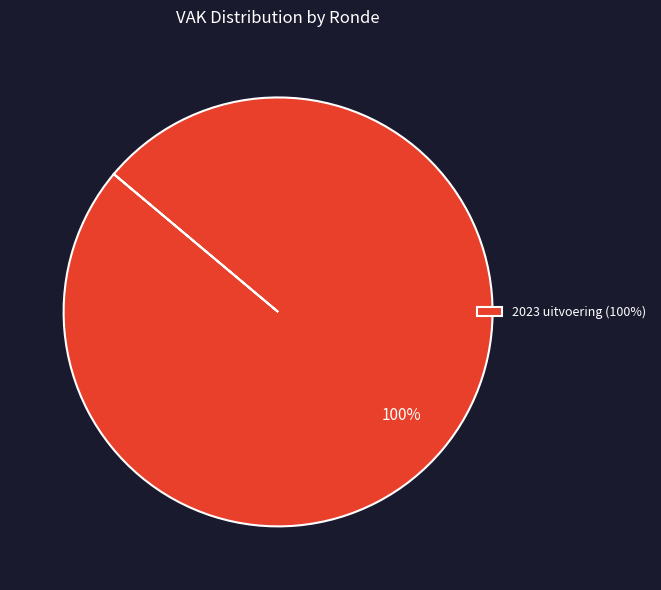

Rank the categories by value from lowest to highest.

2023 uitvoering (100%)